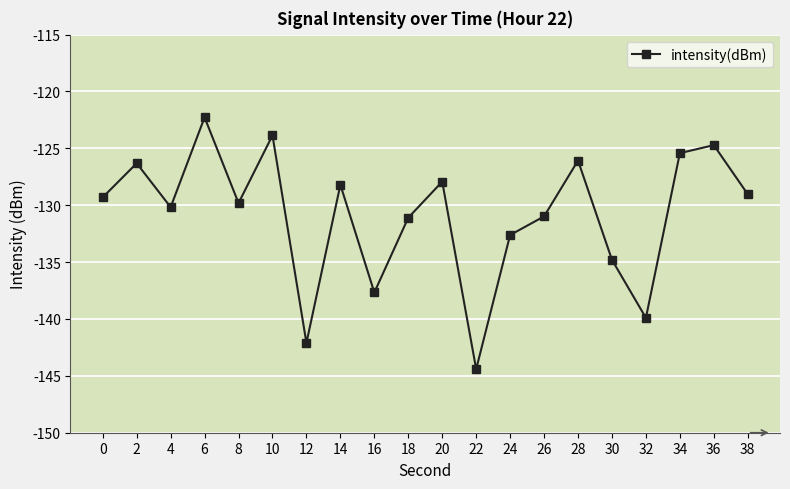

How many points are lower than both their immediate neighbors (excluding endpoints)?

6